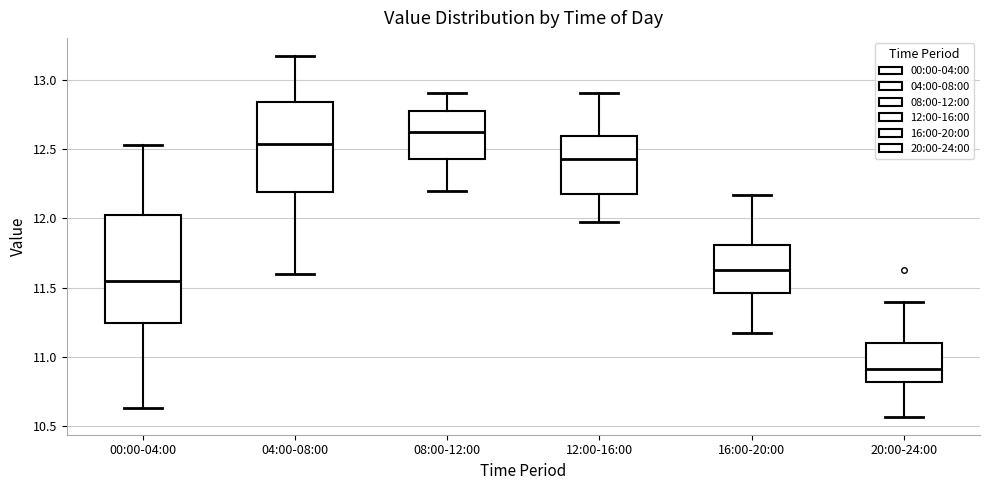

Which box has the highest median line?

08:00-12:00